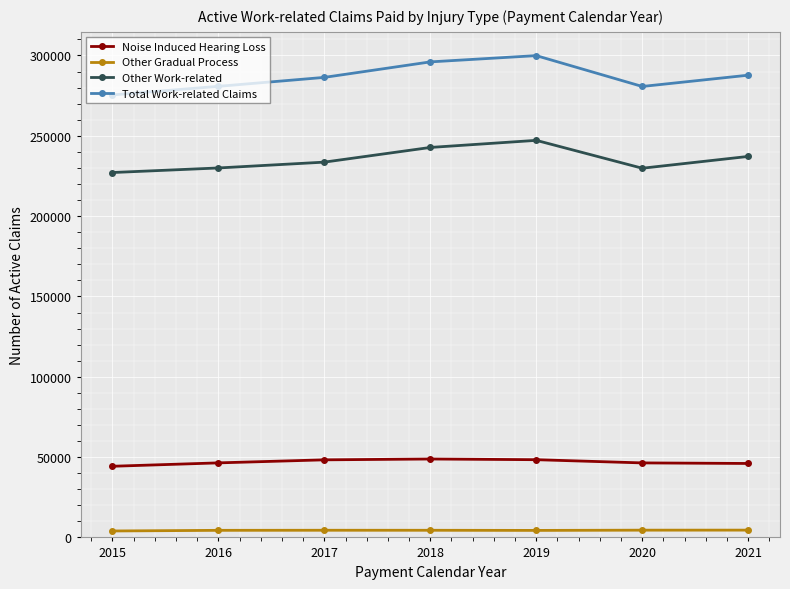

At how many categories does at least one series exceed 151549?

7